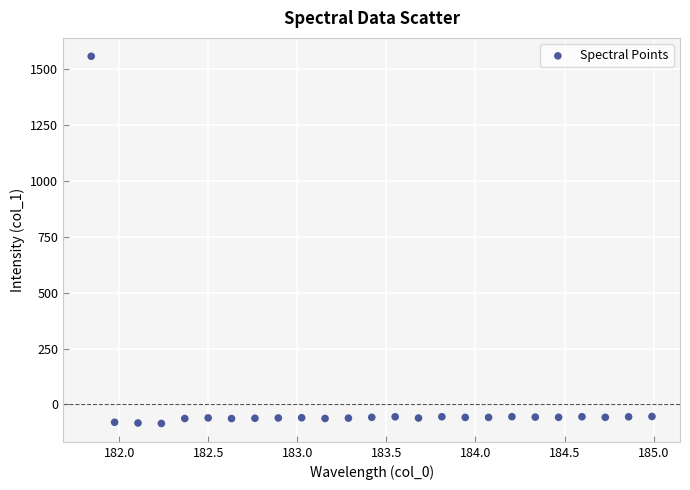

What is the range of Y values (max minus min)?

1644.4